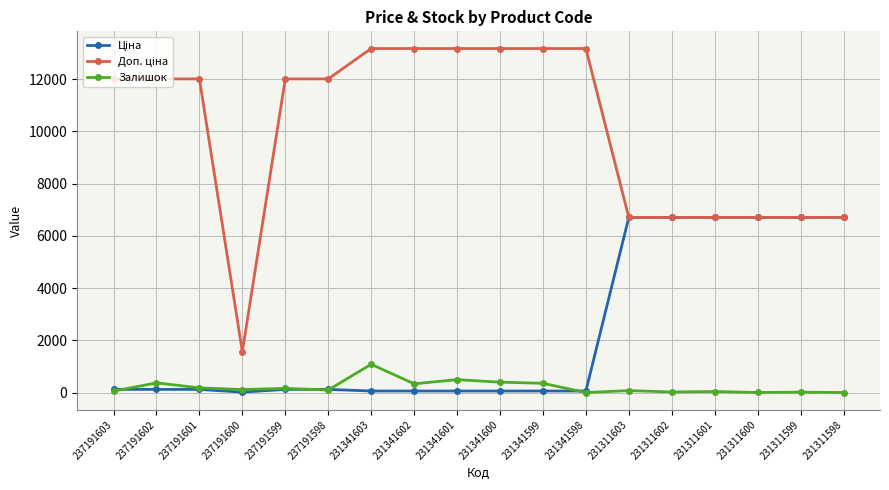

What is the value of the Залишок point at the 7th from the left?

1082.0